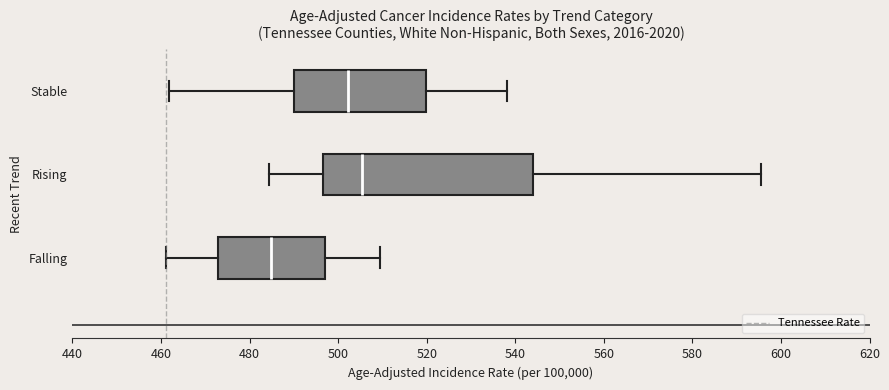

Comparing the boxes themselves (not the whiskers), which one is the widest?

Rising